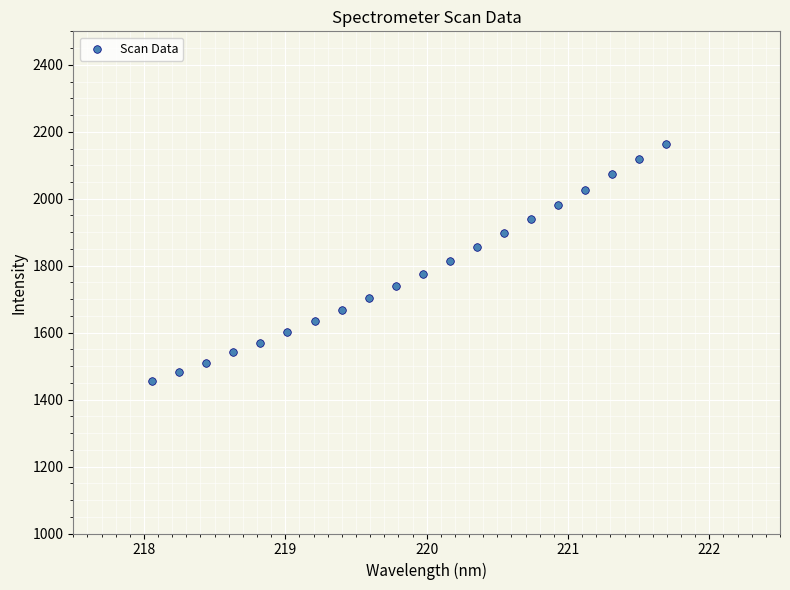

What is the range of Y values (max minus min)?

709.0